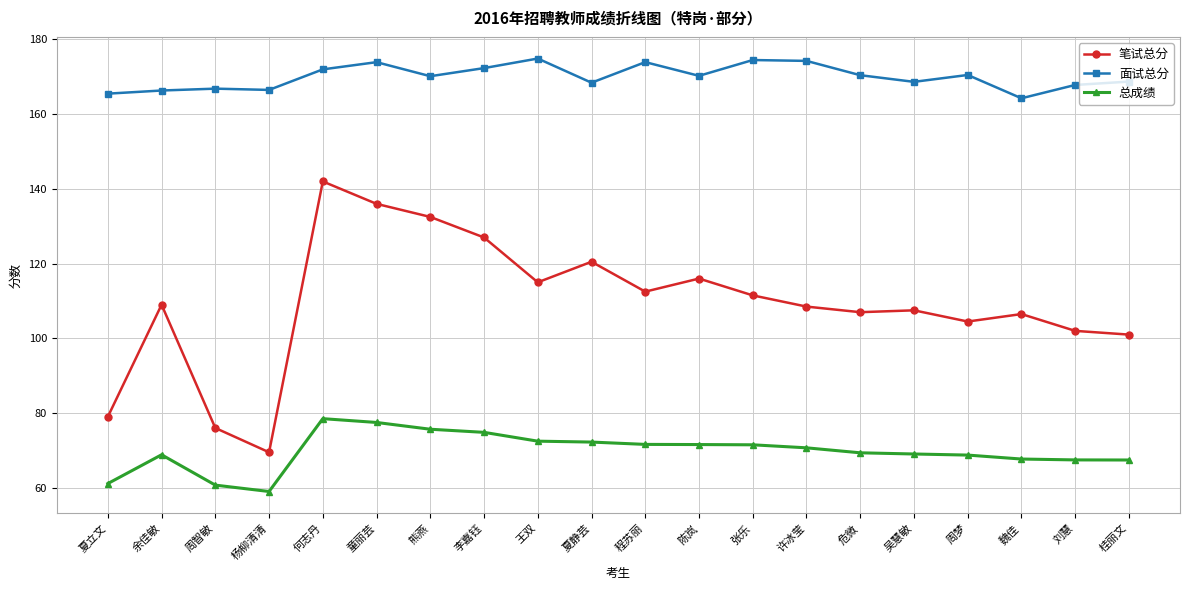

How many data points does each series have?

20